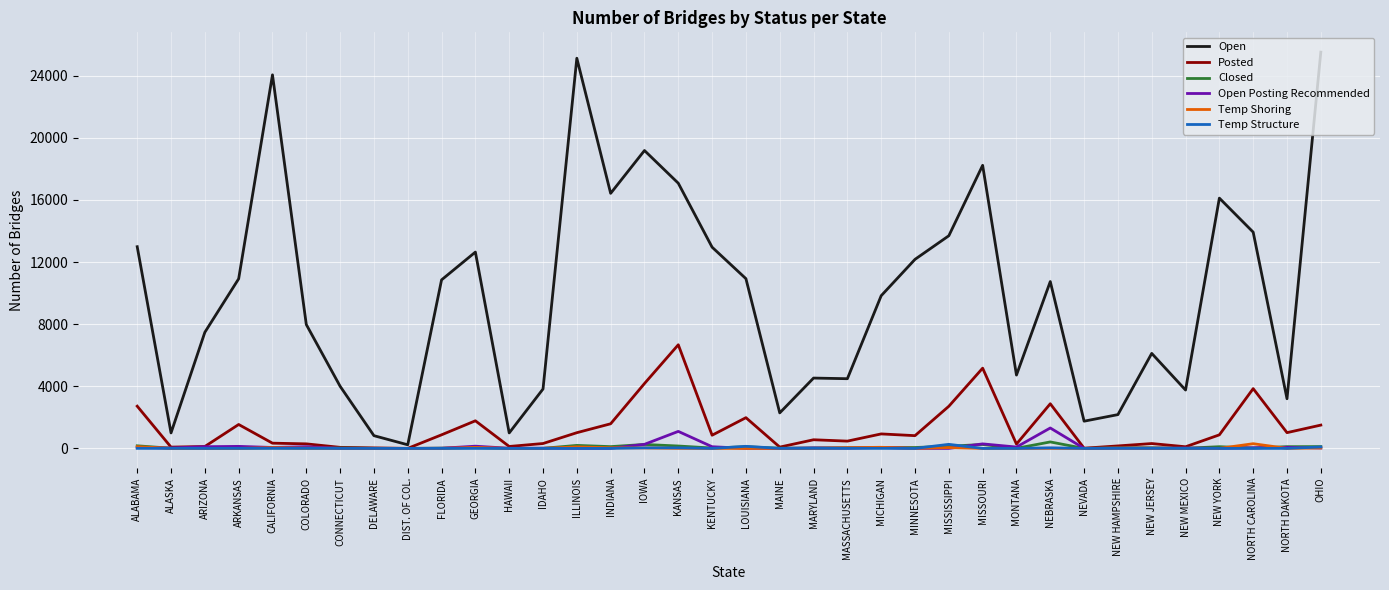

What is the total value across all series at KANSAS?

25039